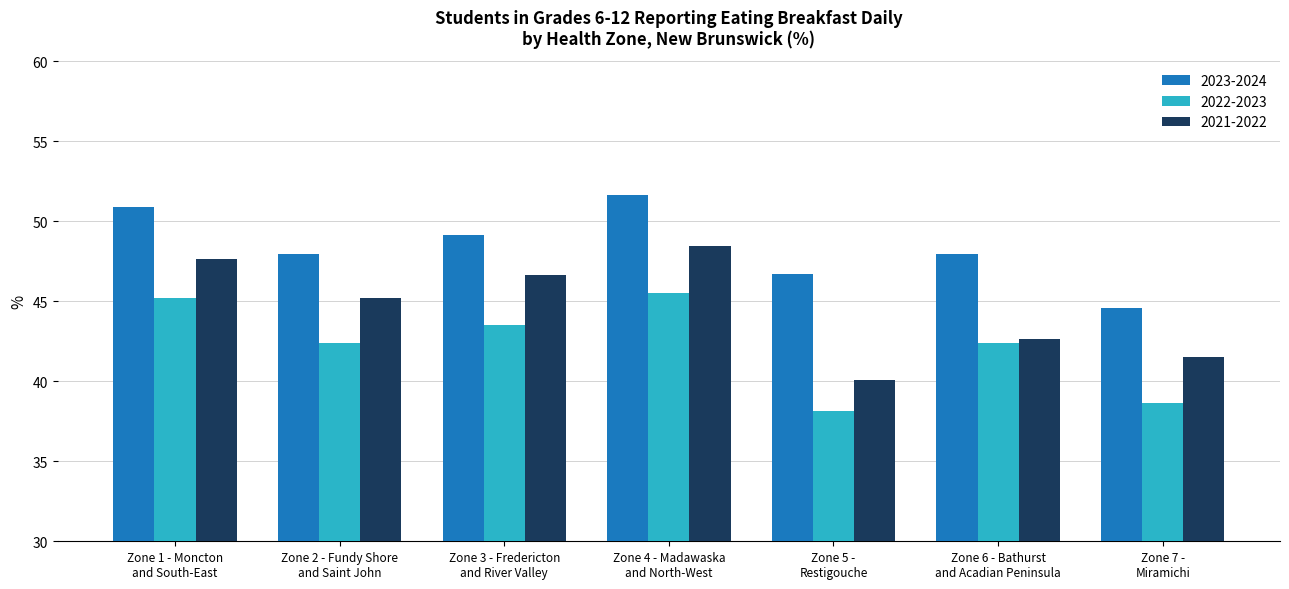

How many data points does each series have?

7